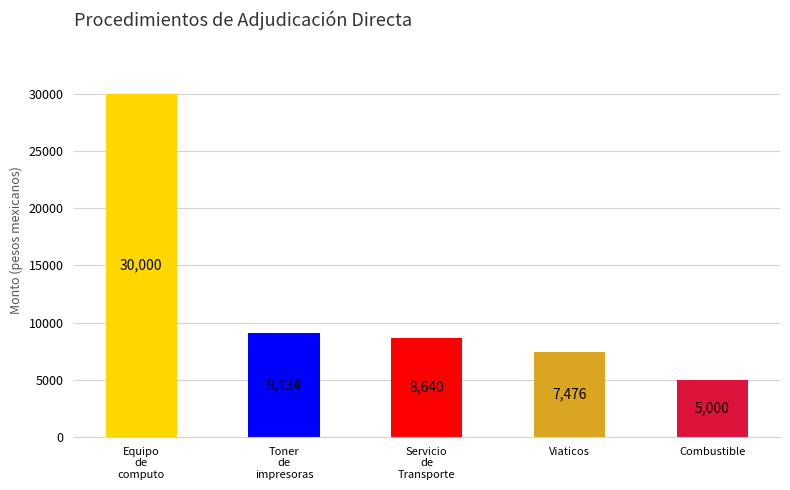

What value does the data have at Servicio
de
Transporte?

8640.0